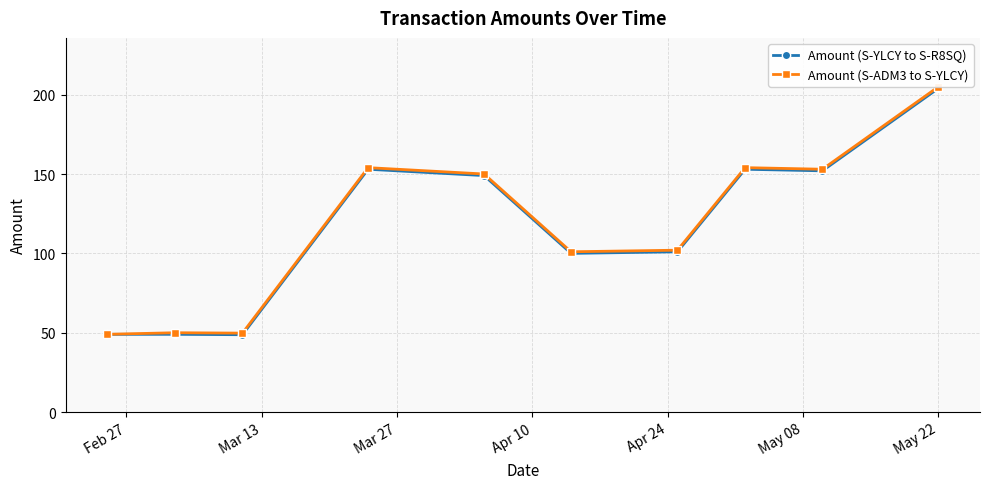

What is the value of the Amount (S-ADM3 to S-YLCY) point at the 1st from the left?

49.0